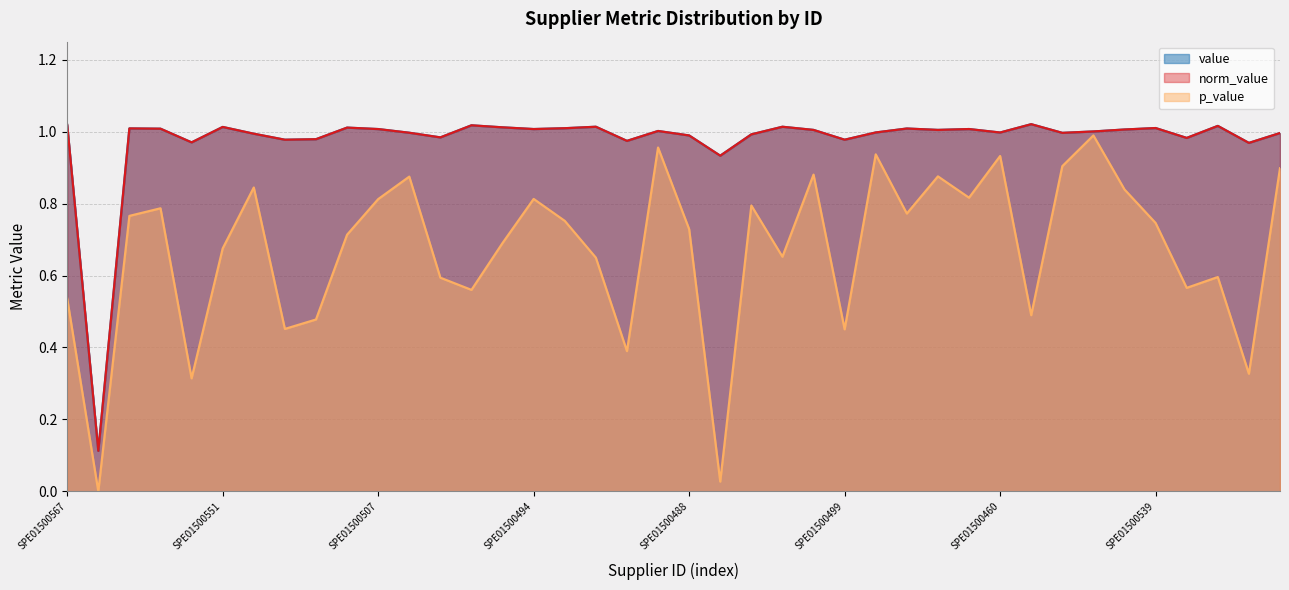

Which series has the largest range (max minus min)?

p_value